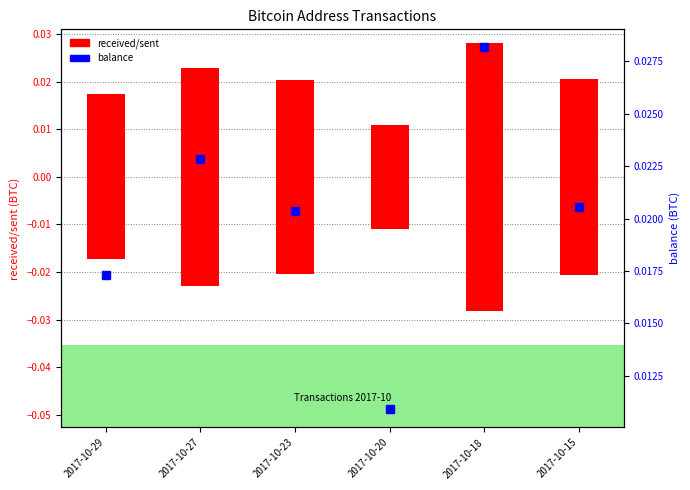

At which category does the chart reach its peak across all series?

2017-10-18